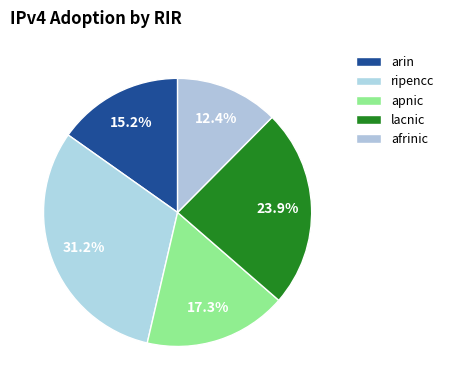

Rank the categories by value from highest to lowest.

ripencc, lacnic, apnic, arin, afrinic